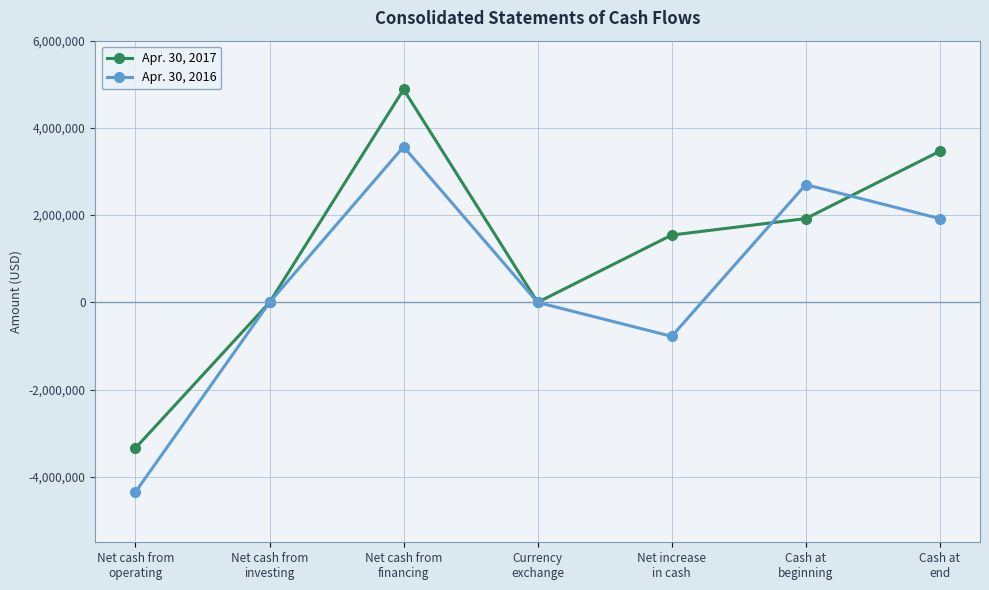

Rank the series by their average value, from lowest to highest.

Apr. 30, 2016, Apr. 30, 2017